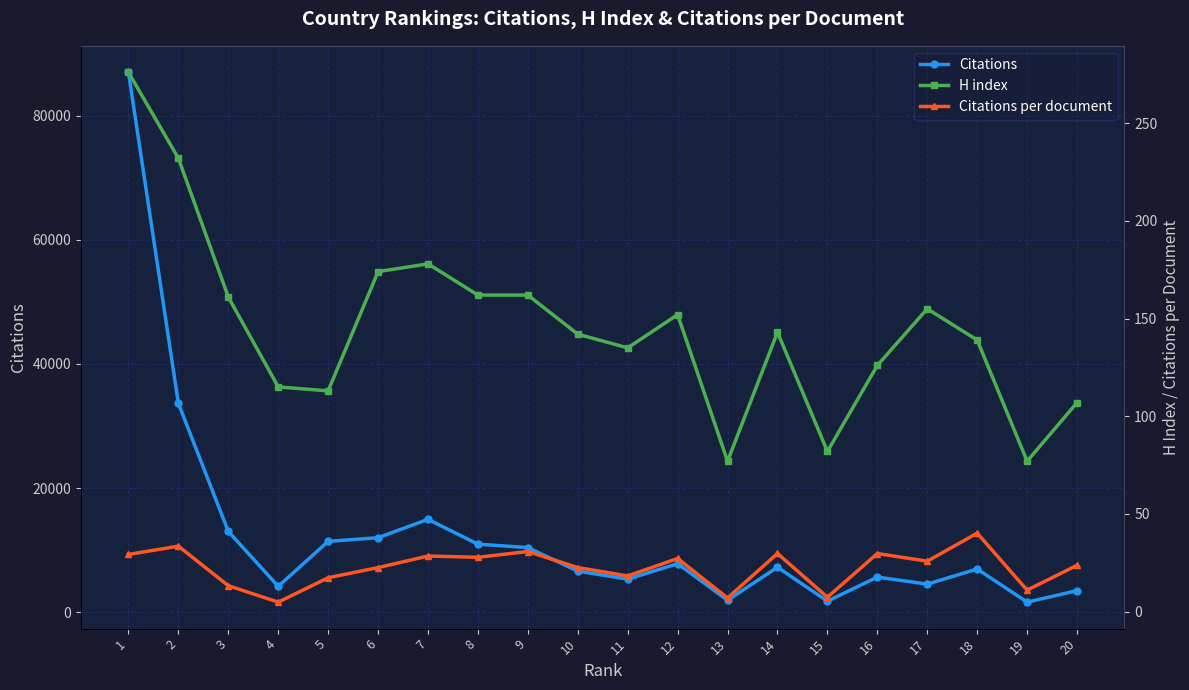

True or false: Citations and H index intersect in this chart.

False